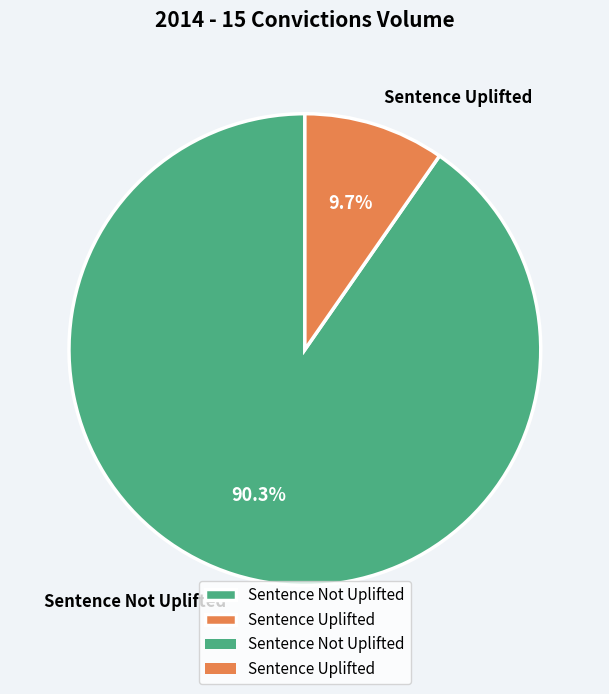

Is there any slice that represents more than half of the pie?

Yes